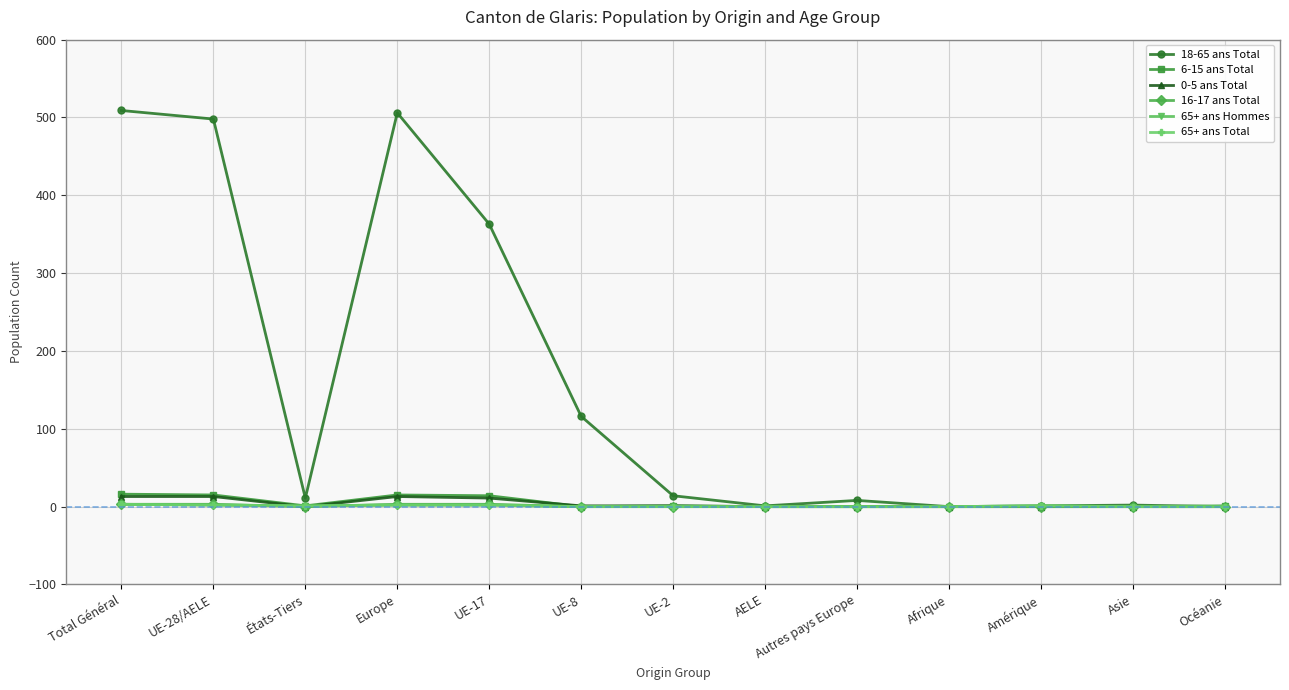

What are all the series names shown in the legend?

18-65 ans Total, 6-15 ans Total, 0-5 ans Total, 16-17 ans Total, 65+ ans Hommes, 65+ ans Total